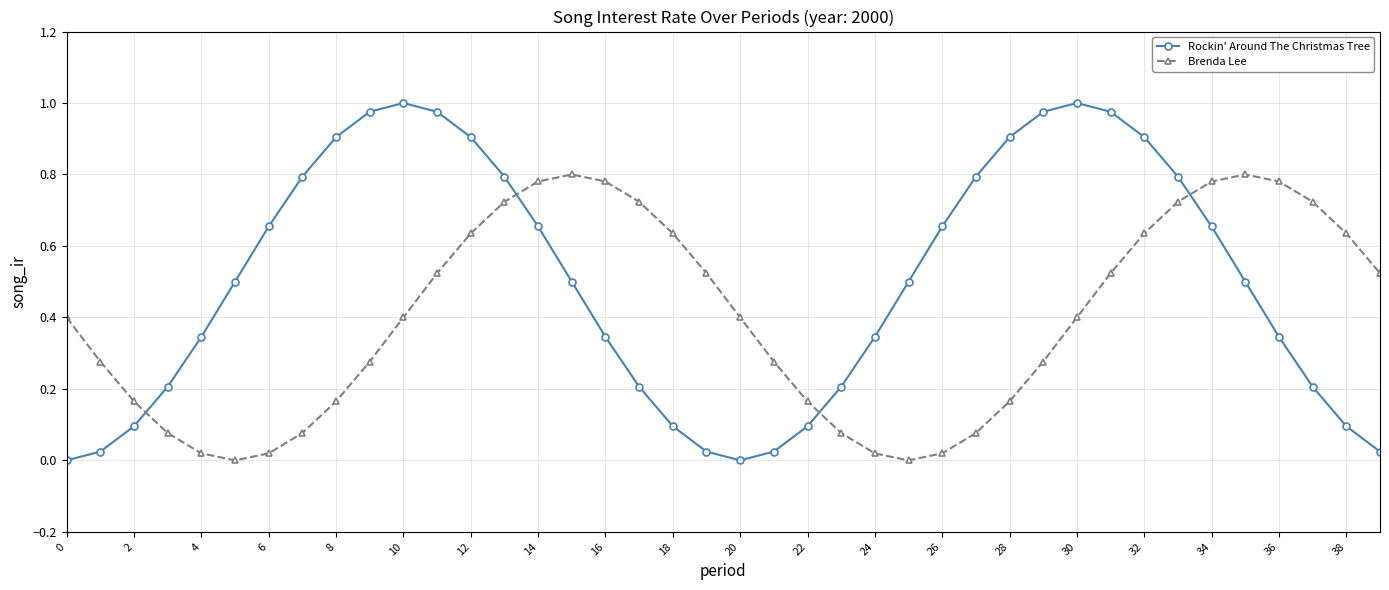

What is the sum of all Brenda Lee values?

16.0